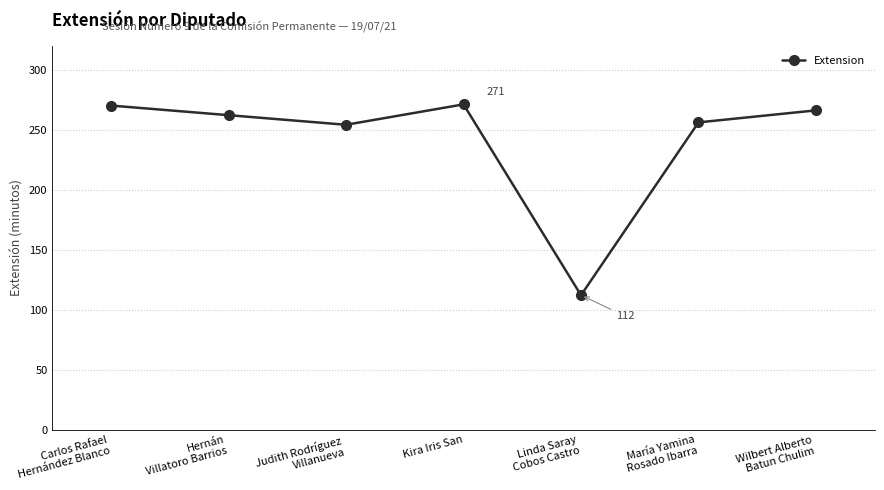

The value at Judith Rodríguez
Villanueva is 254. True or false?

True